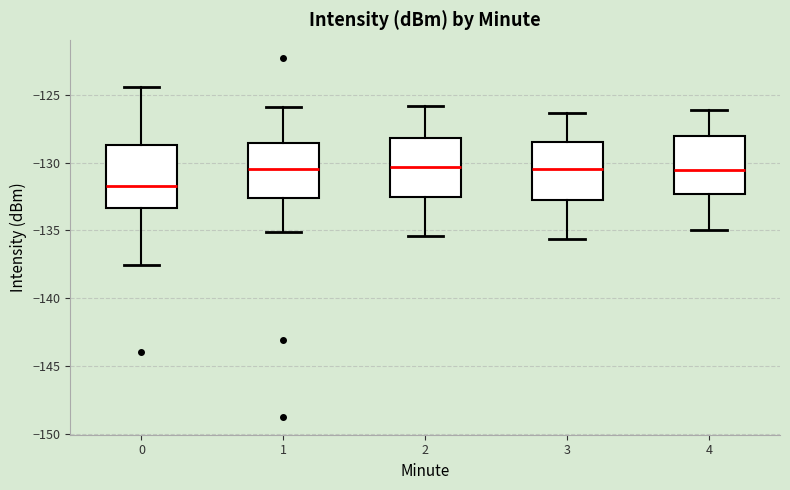

Reading left to right, transcribe this box plot: for each box, give where its median line is, the range the box spans, and where its two whiskers end, as read against the y-axis. The values are not printed on the chart, so give them approximately, as read against the axis.

0: median -131.5, box -133.5 to -128.5, whiskers -137.5 to -124.5
1: median -130.5, box -132.5 to -128.5, whiskers -135.0 to -126.0
2: median -130.5, box -132.5 to -128.0, whiskers -135.5 to -126.0
3: median -130.5, box -133.0 to -128.5, whiskers -135.5 to -126.5
4: median -130.5, box -132.5 to -128.0, whiskers -135.0 to -126.0